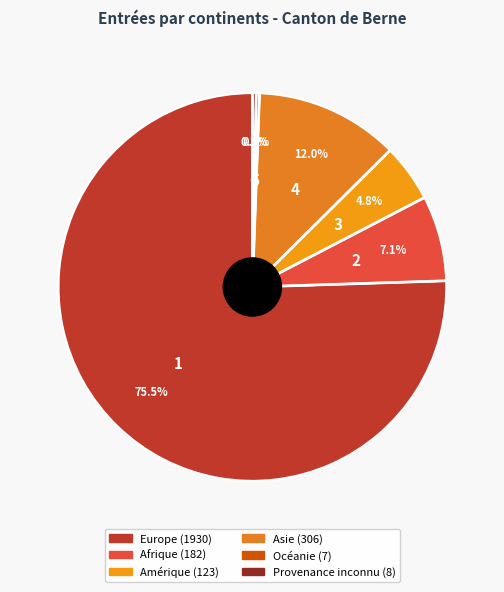

How much of the chart is everything except Afrique?

92.9%